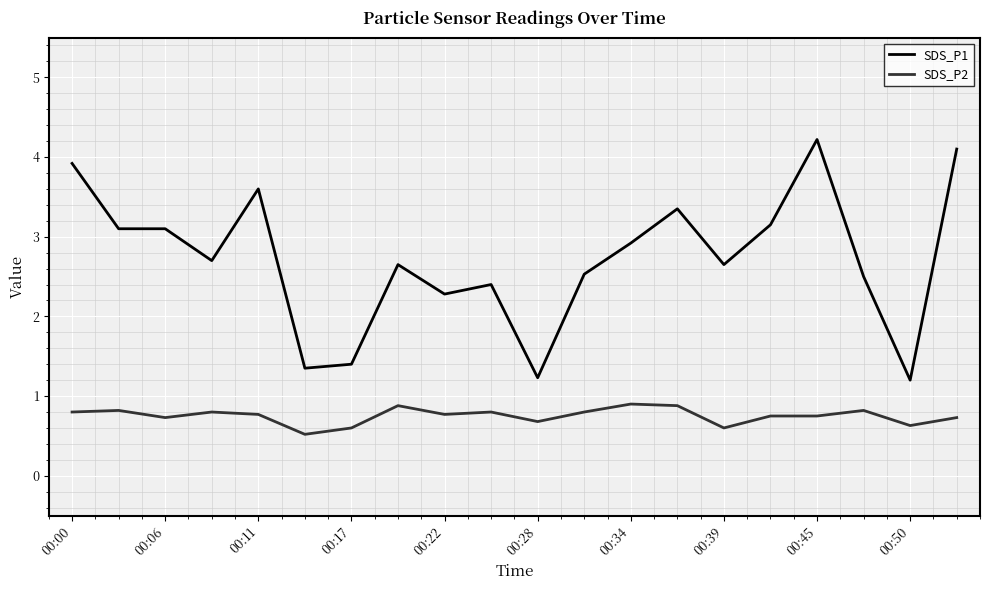

Does the chart have visible grid lines?

Yes